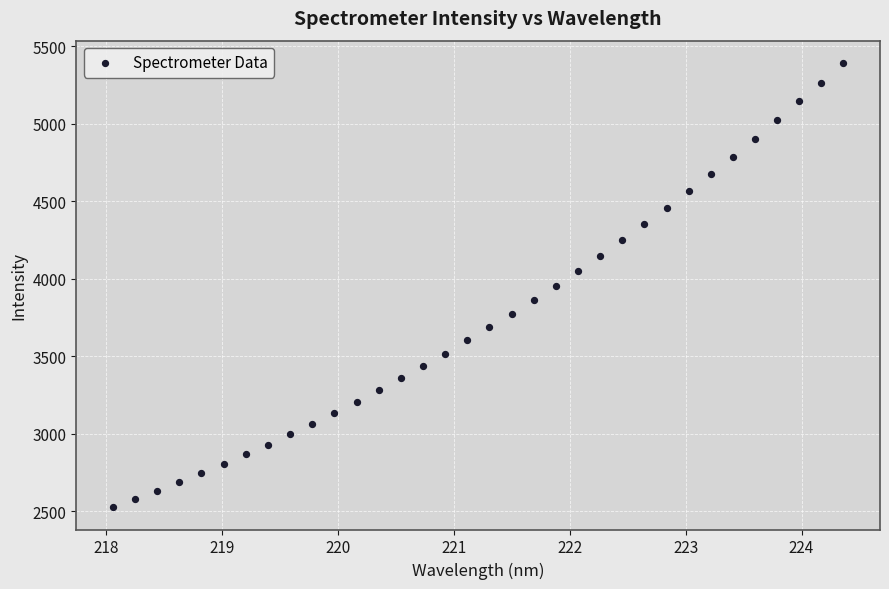

What is the range of X values (max minus min)?

6.3